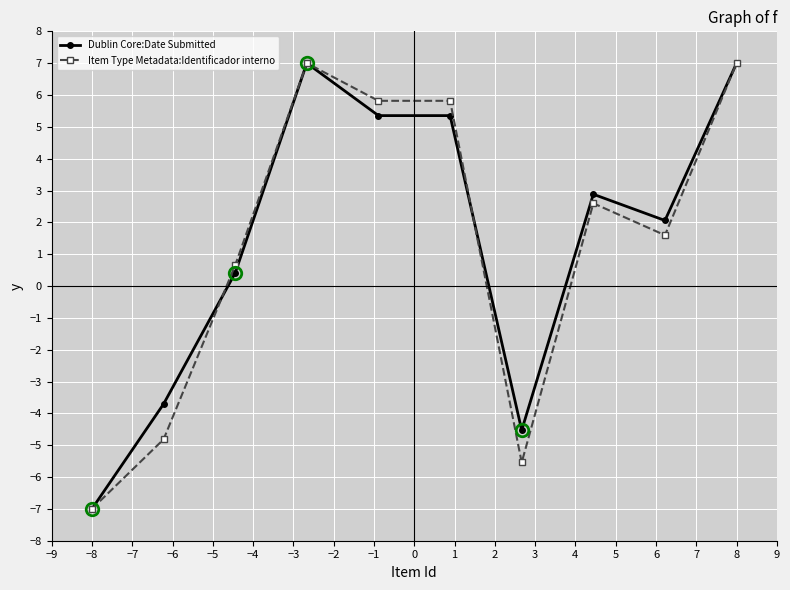

What are all the series names shown in the legend?

Dublin Core:Date Submitted, Item Type Metadata:Identificador interno